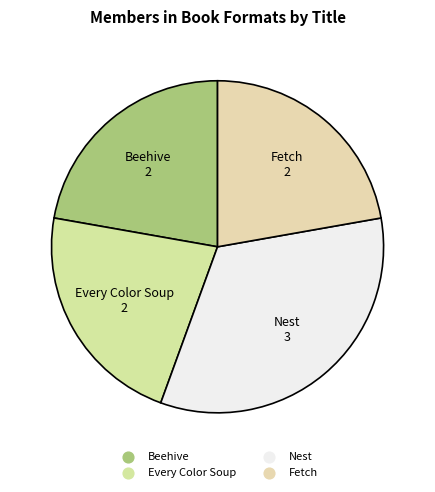

Is the sum of Every Color Soup and Fetch greater than half?

No